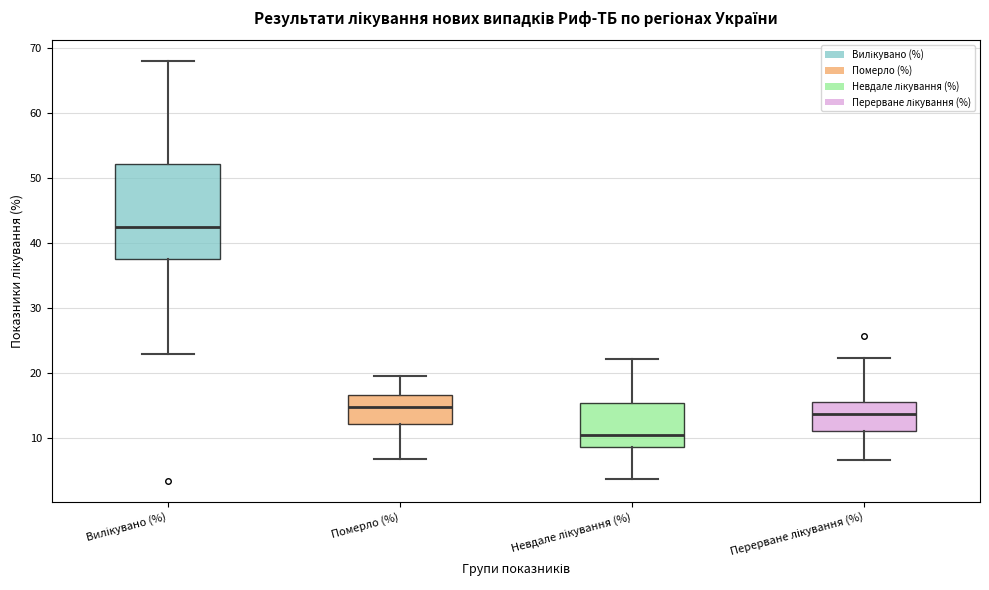

Where does the upper whisker of the box for Невдале лікування (%) end on the y-axis? The values are not printed on the chart, so give them approximately, as read against the axis.

22